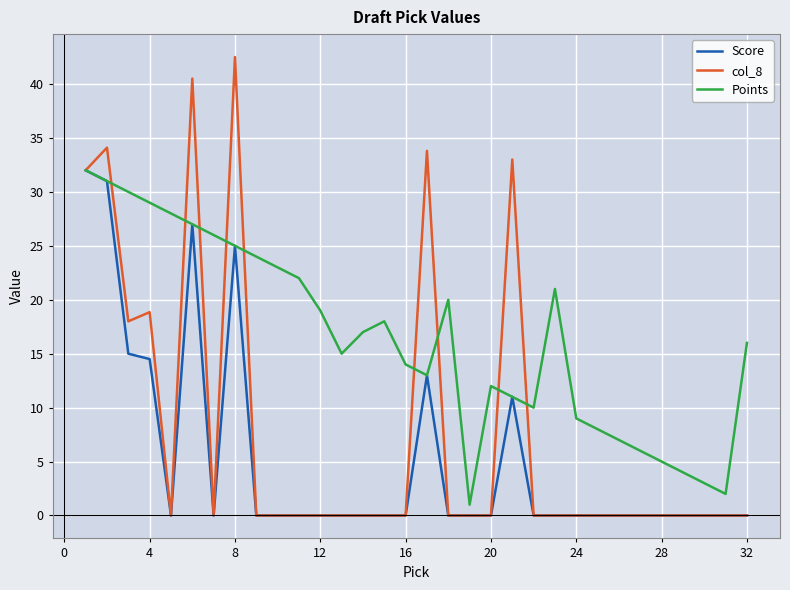

How many lines are shown in the chart?

3